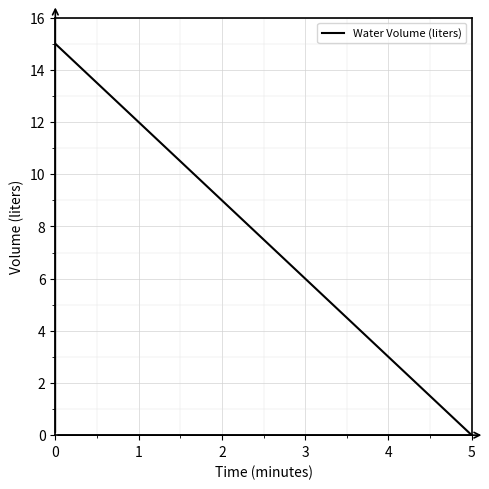

Read the value at 0.

15